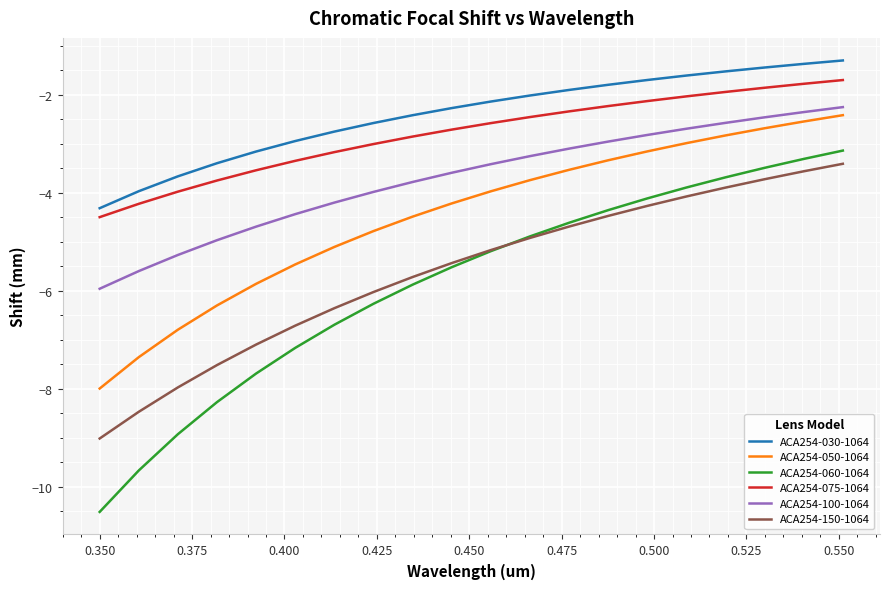

True or false: ACA254-150-1064 and ACA254-030-1064 intersect in this chart.

False